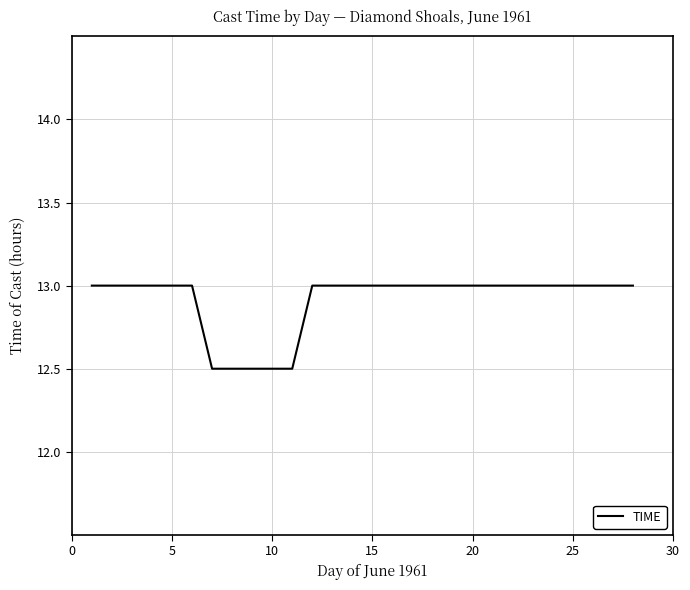

What is the difference between the maximum and minimum values?

0.5